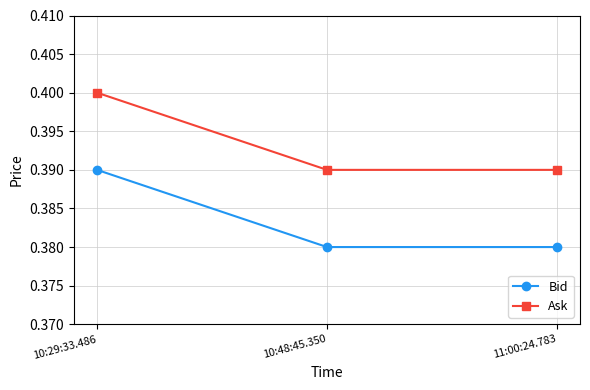

List the series in order of their overall mean, highest first.

Ask, Bid